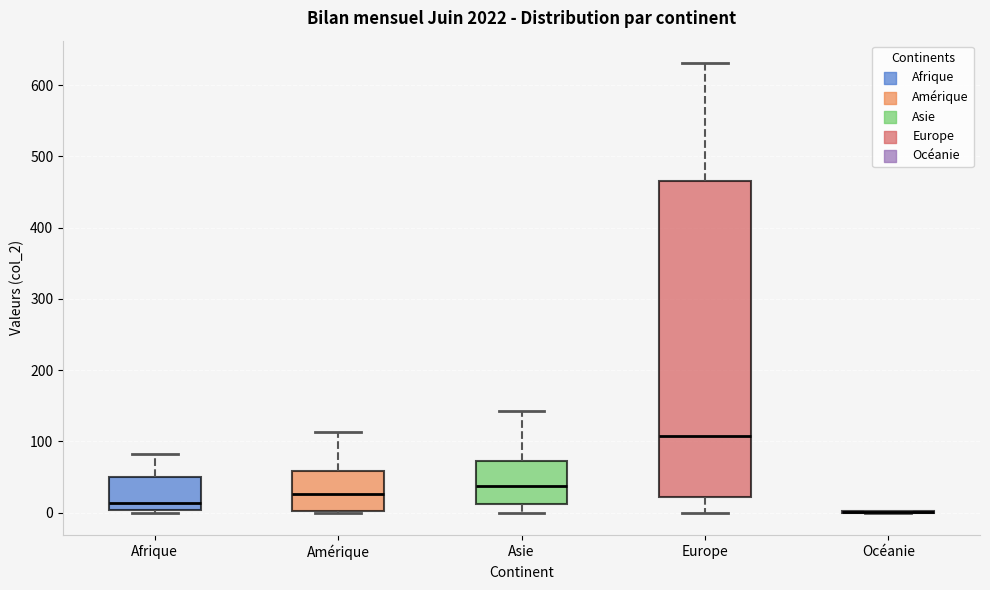

Reading left to right, transcribe this box plot: for each box, give where its median line is, the range the box spans, and where its two whiskers end, as read against the y-axis. The values are not printed on the chart, so give them approximately, as read against the axis.

Afrique: median 10, box 0 to 50, whiskers 0 (just below the box's lower edge) to 80
Amérique: median 30, box 0 to 60, whiskers 0 to 110
Asie: median 40, box 10 to 70, whiskers 0 to 140
Europe: median 110, box 20 to 470, whiskers 0 to 630
Océanie: box collapsed to a line at 0, whiskers 0 to 0